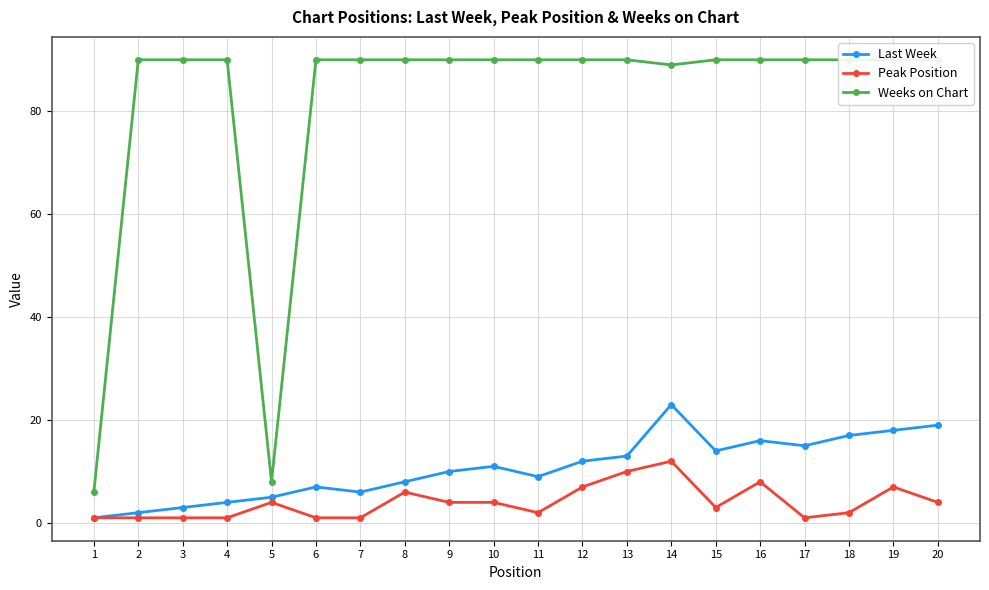

Does the chart have visible grid lines?

Yes